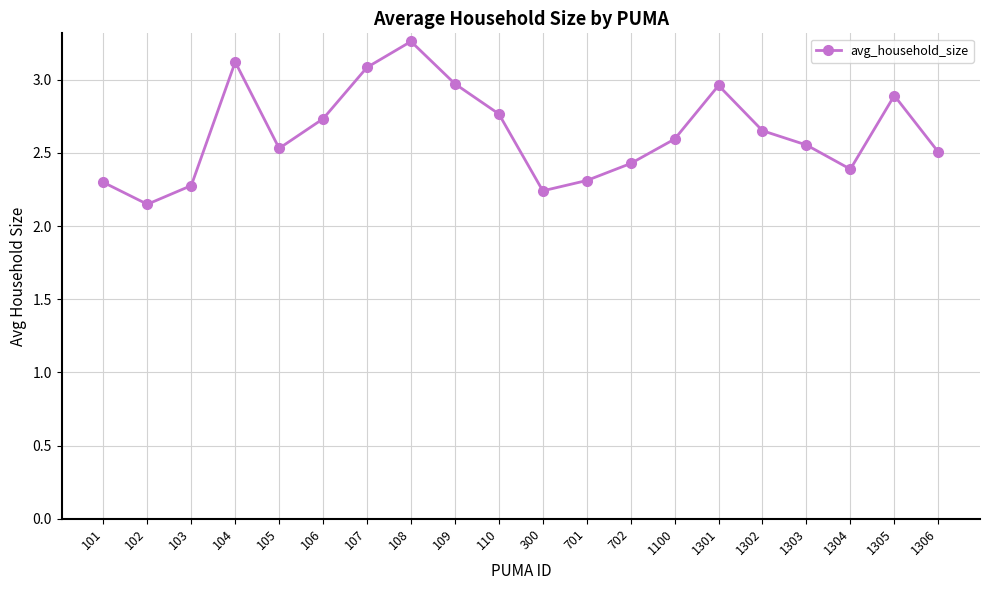

How many distinct data groups are displayed?

1